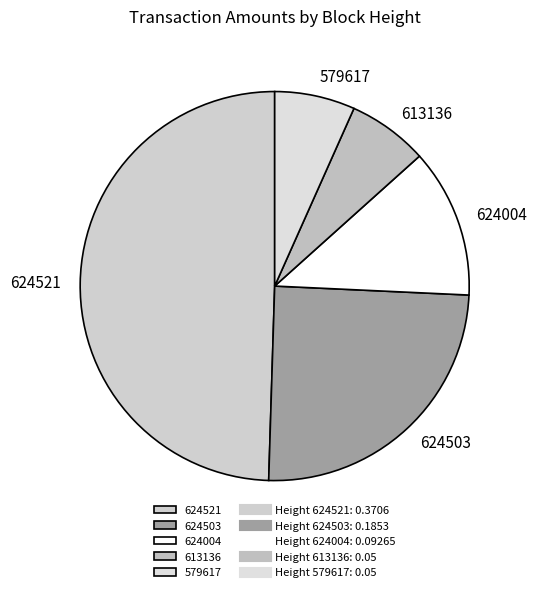

Combined, do 613136 and 624004 account for over 50%?

No